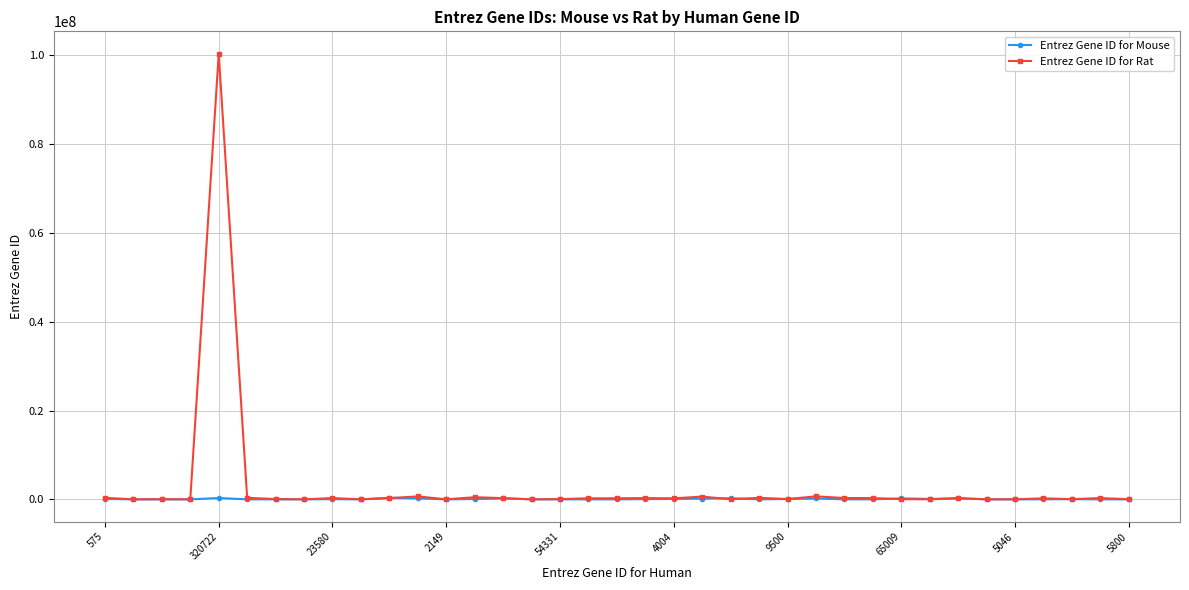

True or false: Entrez Gene ID for Mouse has more than 2 interior local peaks.

True